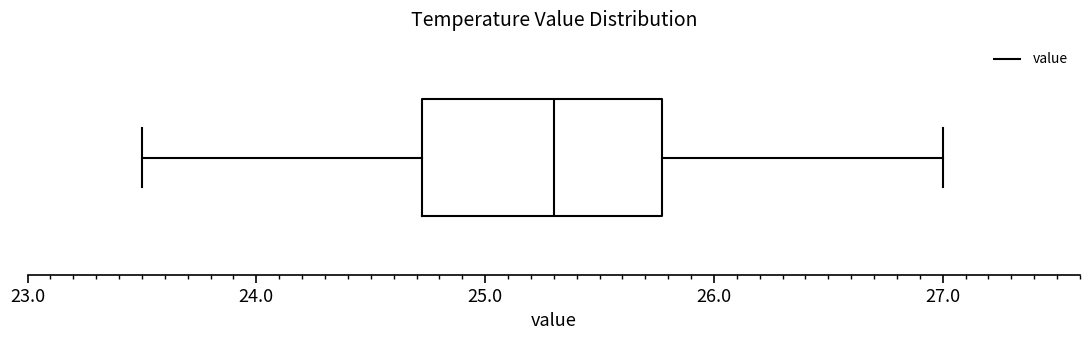

Where is the right edge of the box on the x-axis? The values are not printed on the chart, so give them approximately, as read against the axis.

25.8